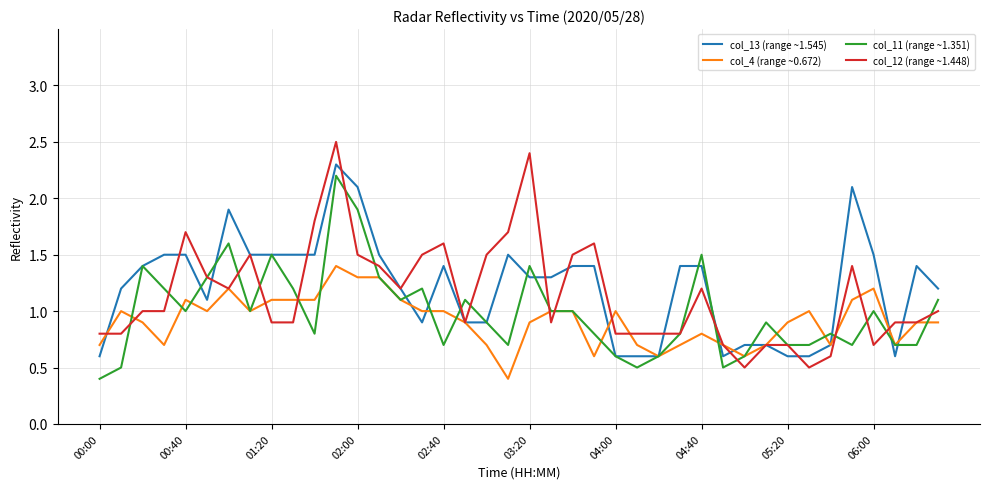

What is the minimum value for col_13 (range ~1.545)?

0.6